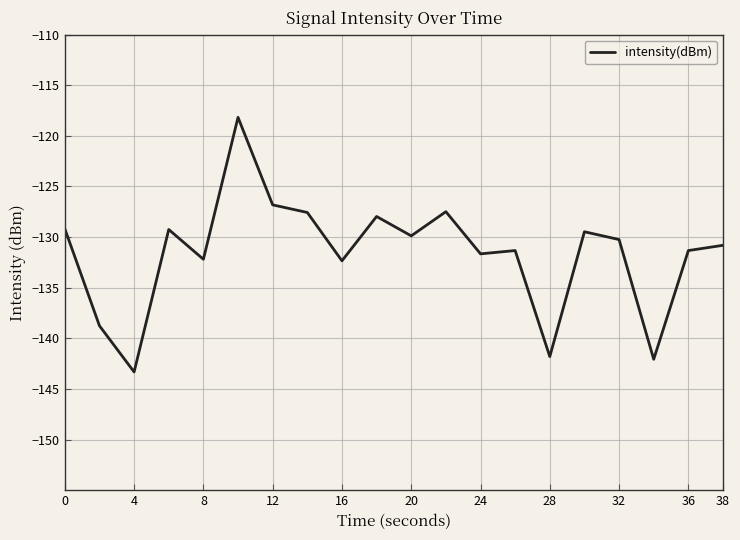

What is the smallest value displayed?

-143.3